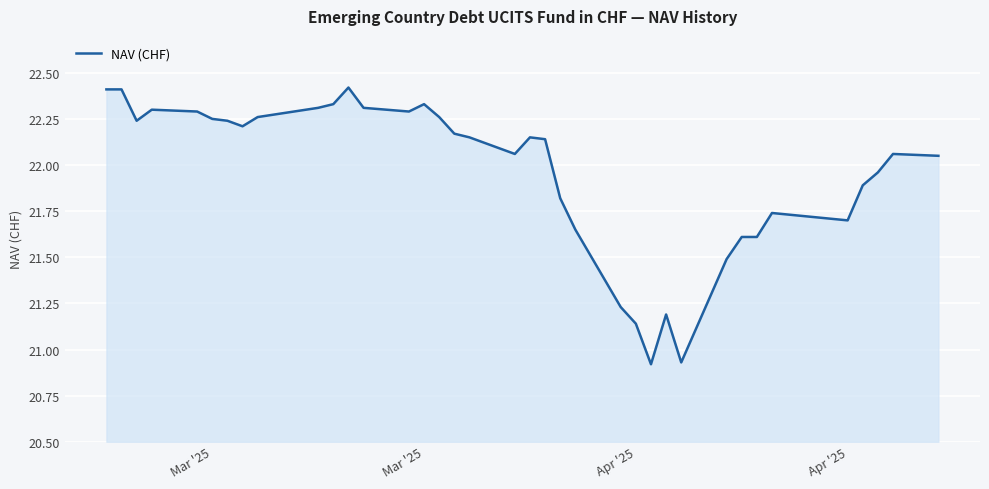

What is the difference between the maximum and minimum values?

1.5